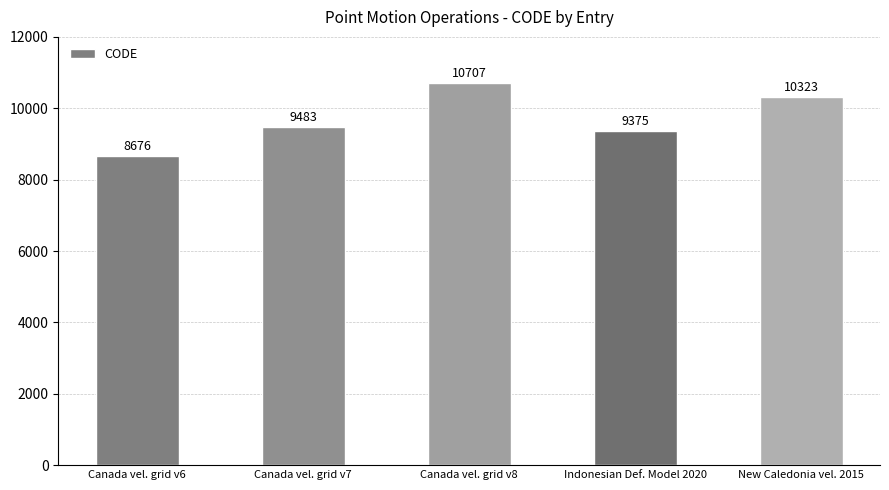

What is the average value?

9713